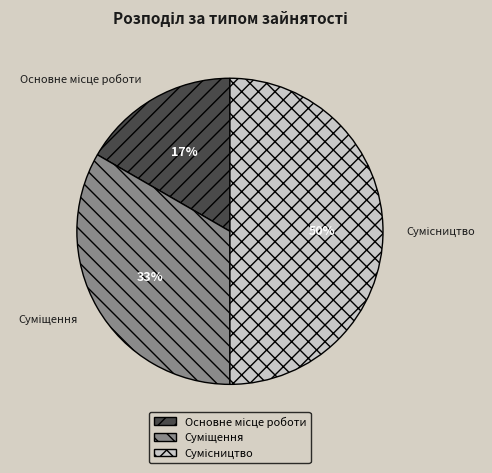

To the nearest percent, what is the difference between the largest and smallest slice percentages?

33%